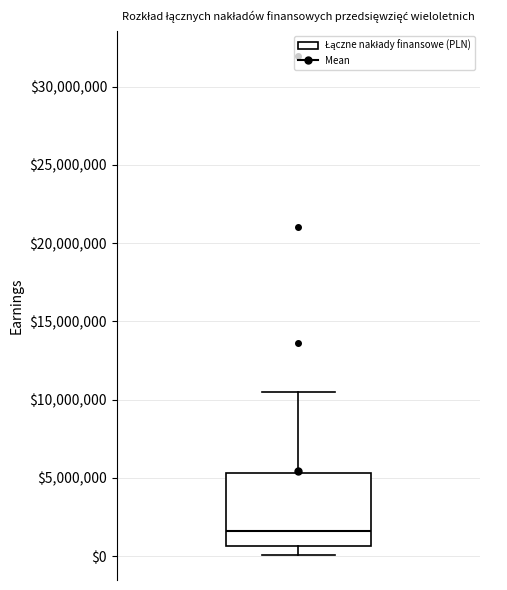

Where is the lower edge of the box on the y-axis? The values are not printed on the chart, so give them approximately, as read against the axis.

500000